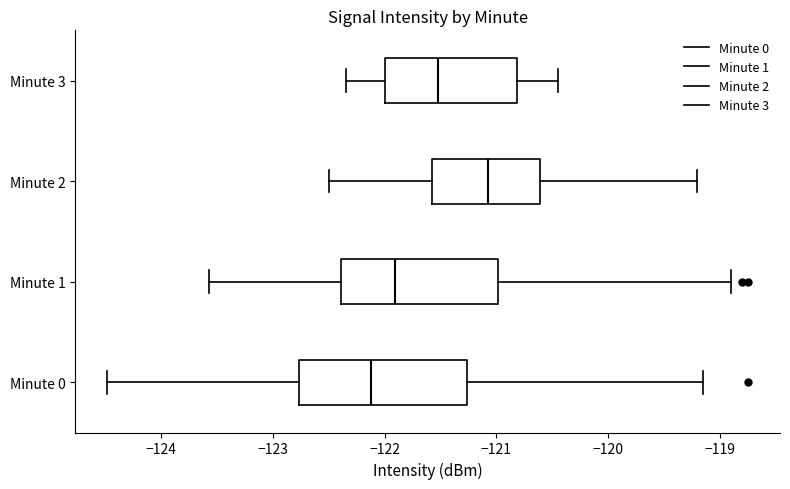

Which box's median line is the furthest to the right?

Minute 2